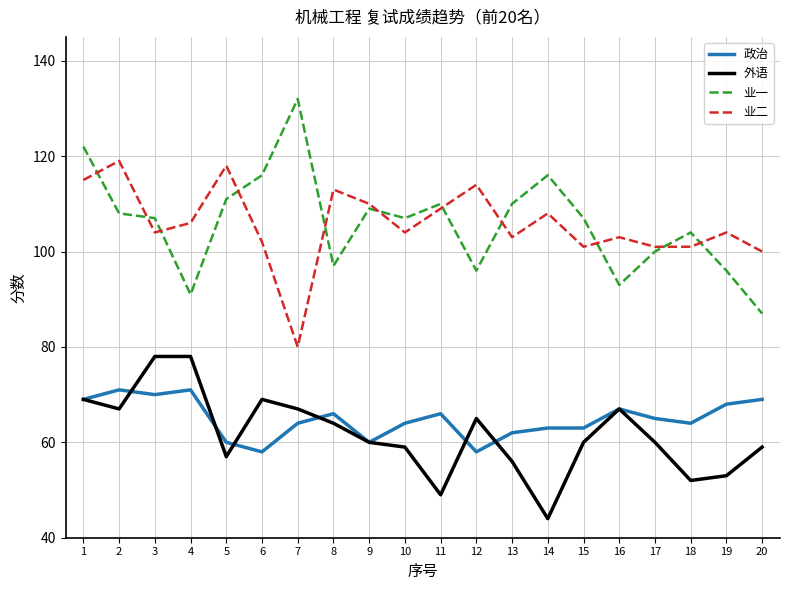

At which label does 业一 reach its minimum?

20